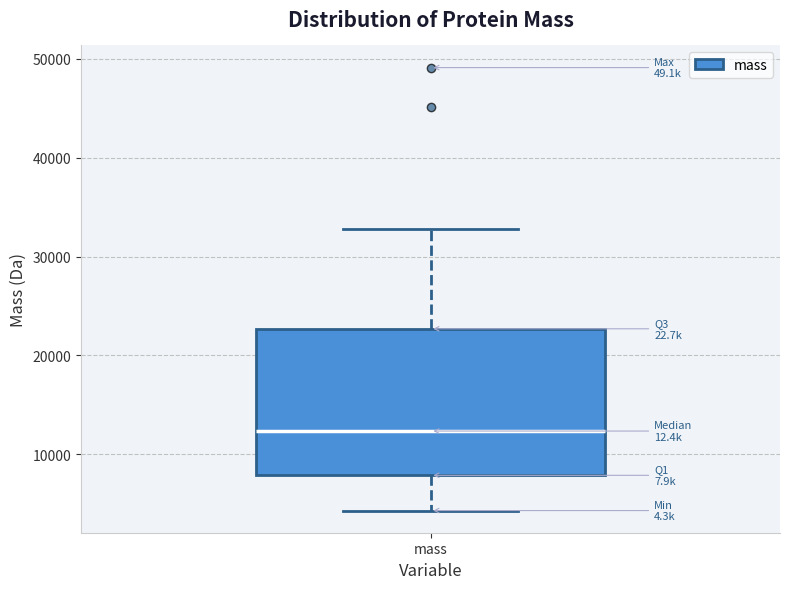

Transcribe this box plot: give where the median line is, the range the box spans, and where the two whiskers end, as read against the y-axis. The values are not printed on the chart, so give them approximately, as read against the axis.

median 12000, box 8000 to 23000, whiskers 4000 to 33000